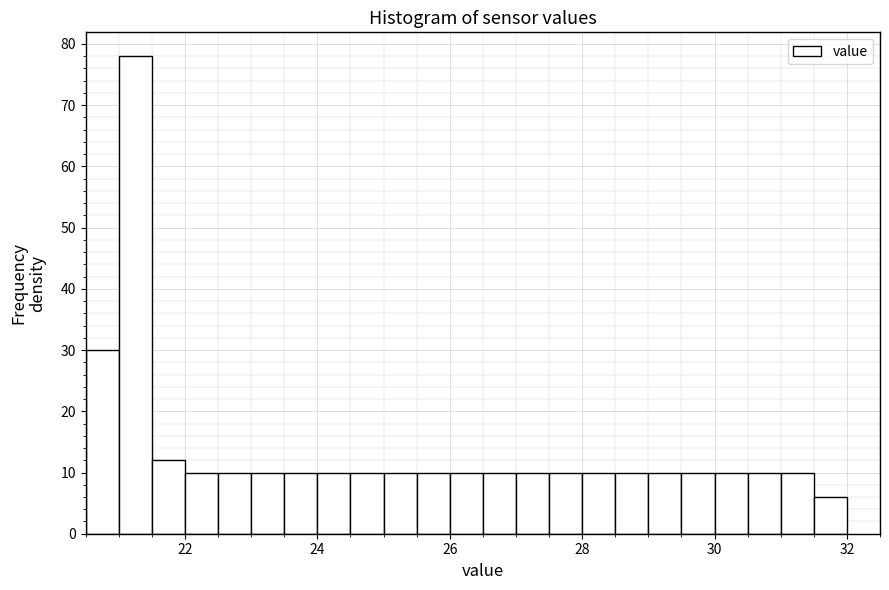

Around what value on the x-axis is the tallest bar? Give the approximate position of its centre, as read against the axis.

21.2